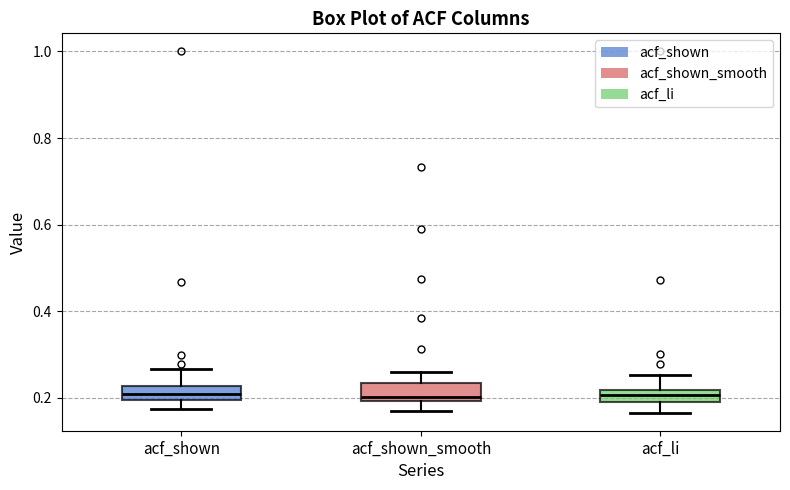

Where is the upper edge of the box for acf_shown_smooth on the y-axis? The values are not printed on the chart, so give them approximately, as read against the axis.

0.24